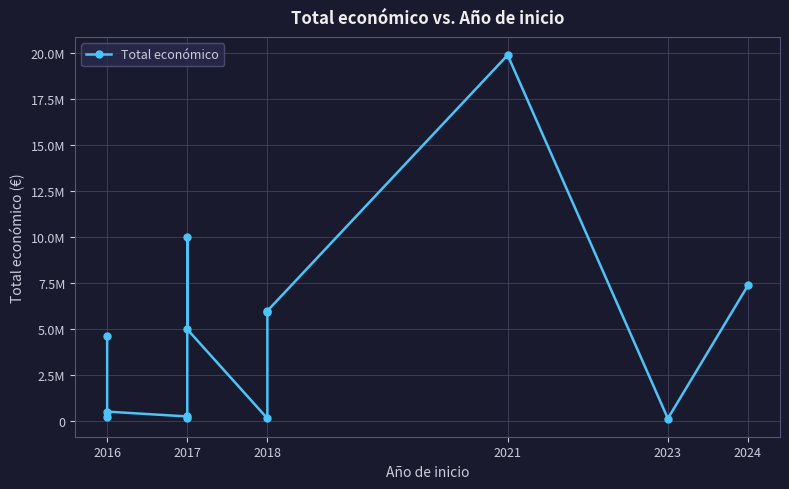

How many data points are less than 4608975?

6